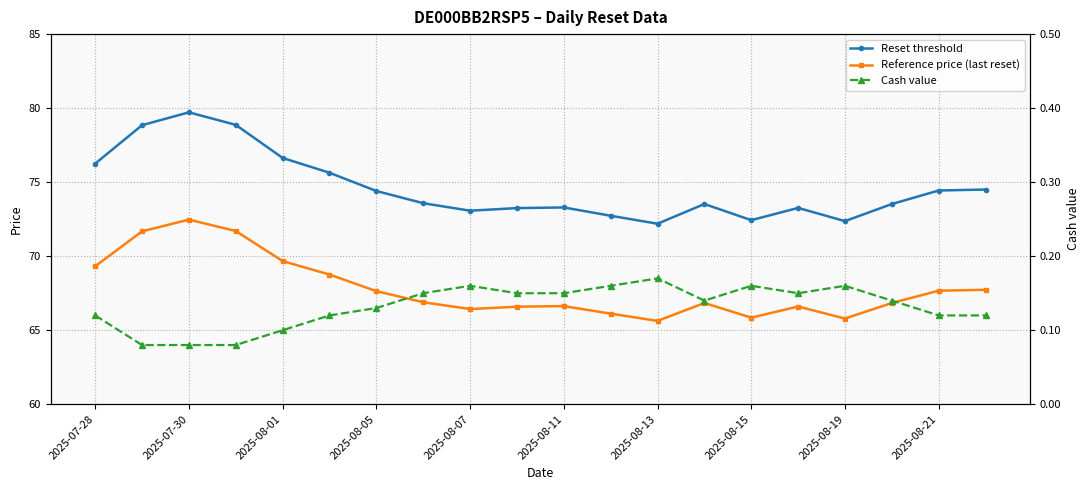

Which series has the largest total across all categories?

Reset threshold